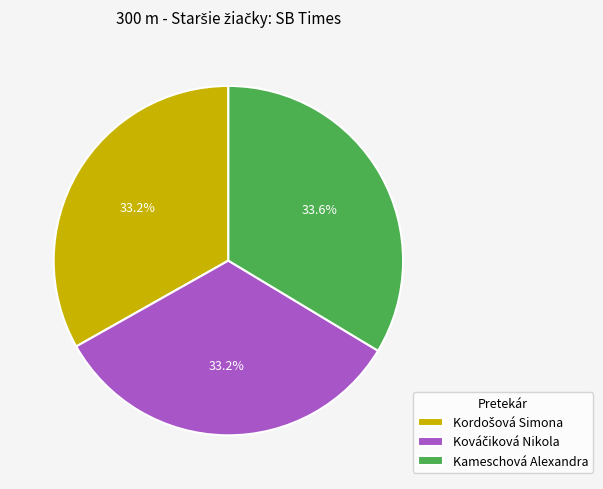

Does Kameschová Alexandra represent more than half of the total?

No